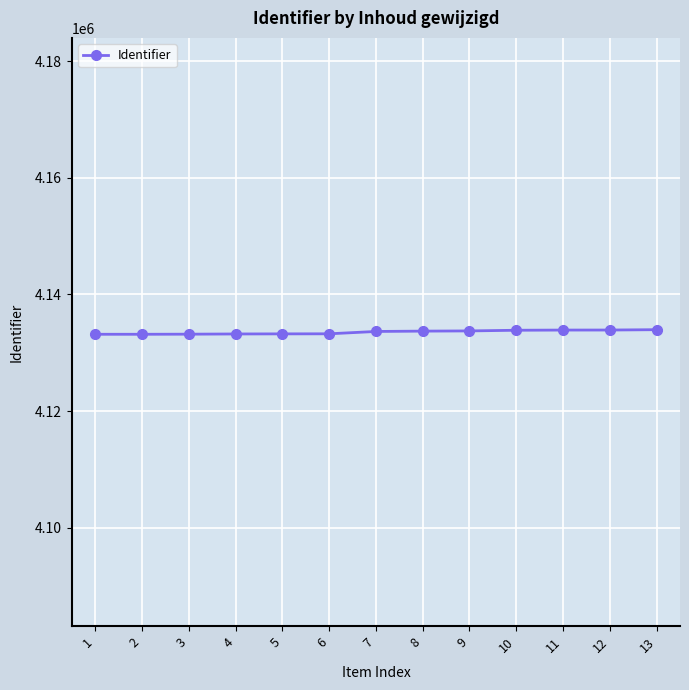

Is this an area chart (filled region under the line)?

No